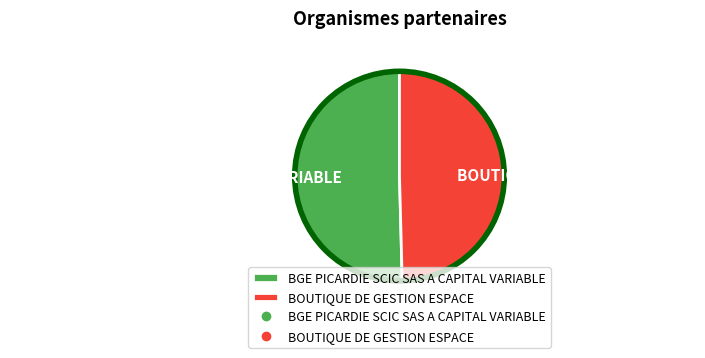

How many slices are in this pie chart?

2